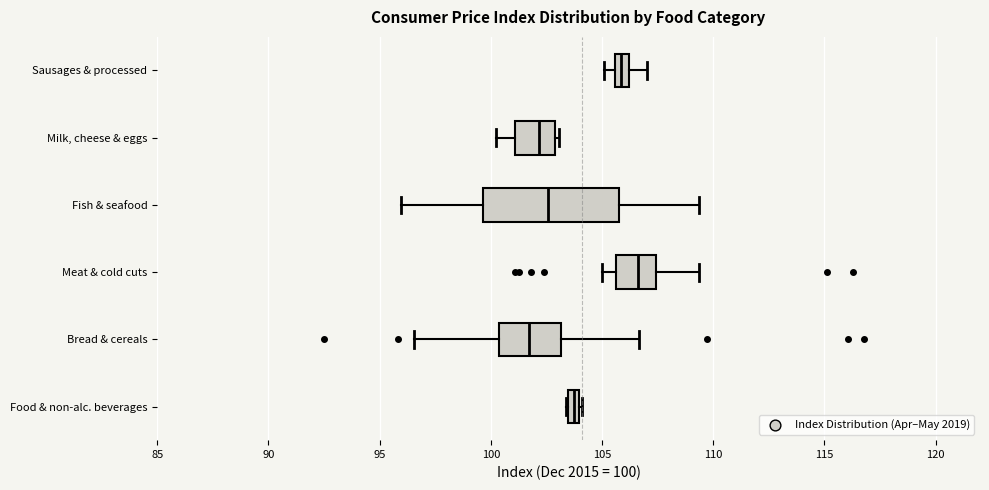

Where does the right whisker of the box for Bread & cereals end on the x-axis? The values are not printed on the chart, so give them approximately, as read against the axis.

106.5